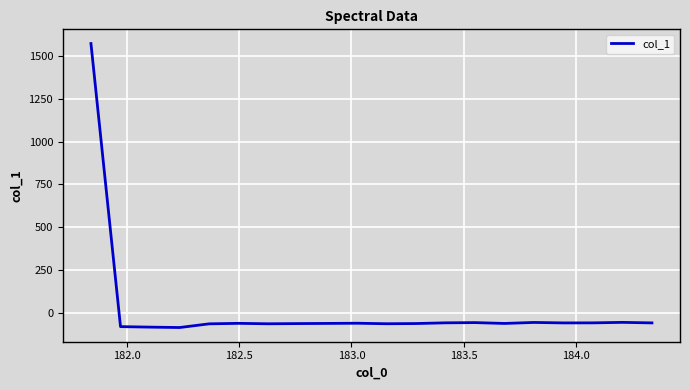

Does the chart display data point markers on the line(s)?

No